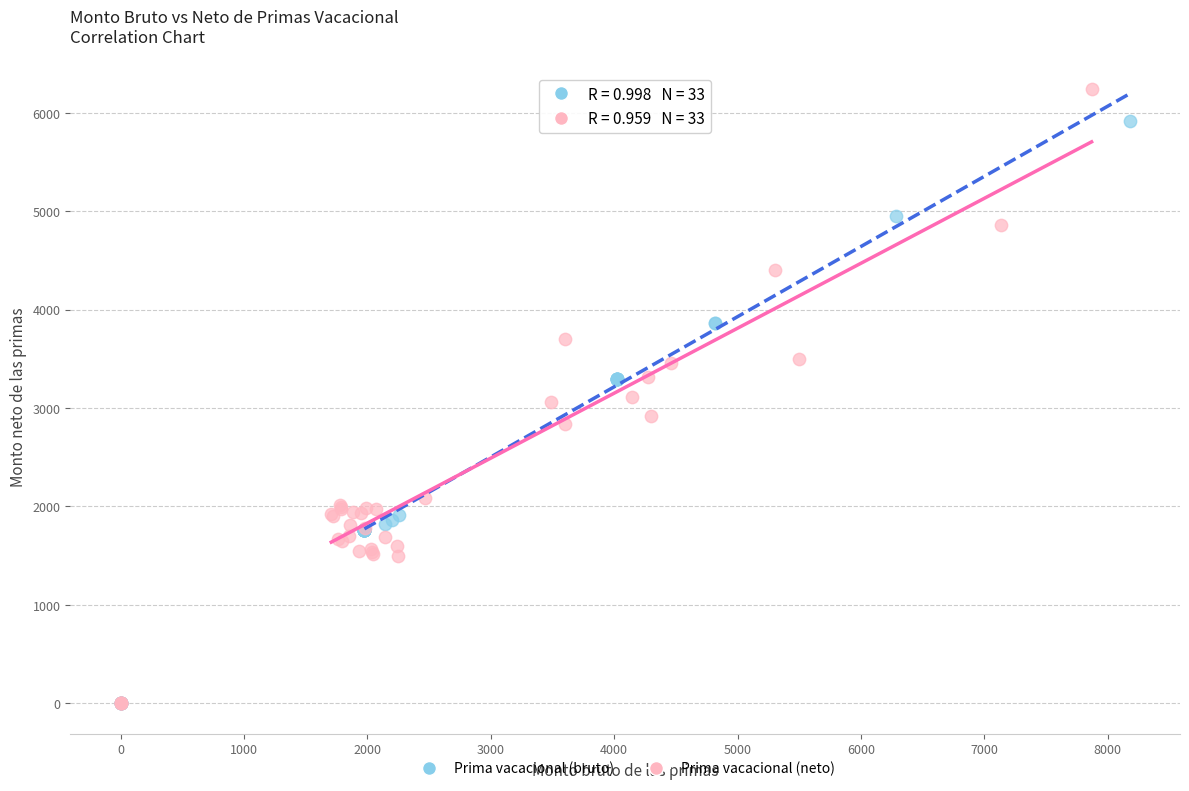

What are all the series names shown in the legend?

Prima vacacional (bruto), Prima vacacional (neto)